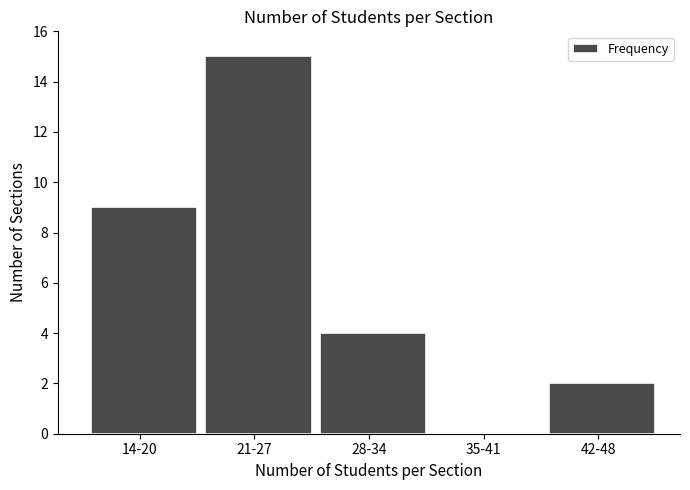

Reading left to right, transcribe all the data shown in this chart.

14-20=9	21-27=15	28-34=4	35-41=0	42-48=2